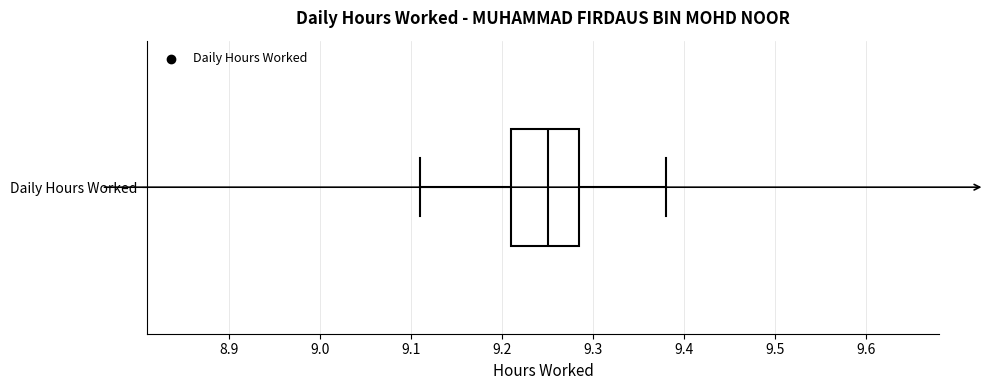

Read this box plot against the x-axis: the position of the median line, the range covered by the box, and the ends of both whiskers. The values are not printed on the chart, so give them approximately, as read against the axis.

median 9.25, box 9.21 to 9.29, whiskers 9.11 to 9.38